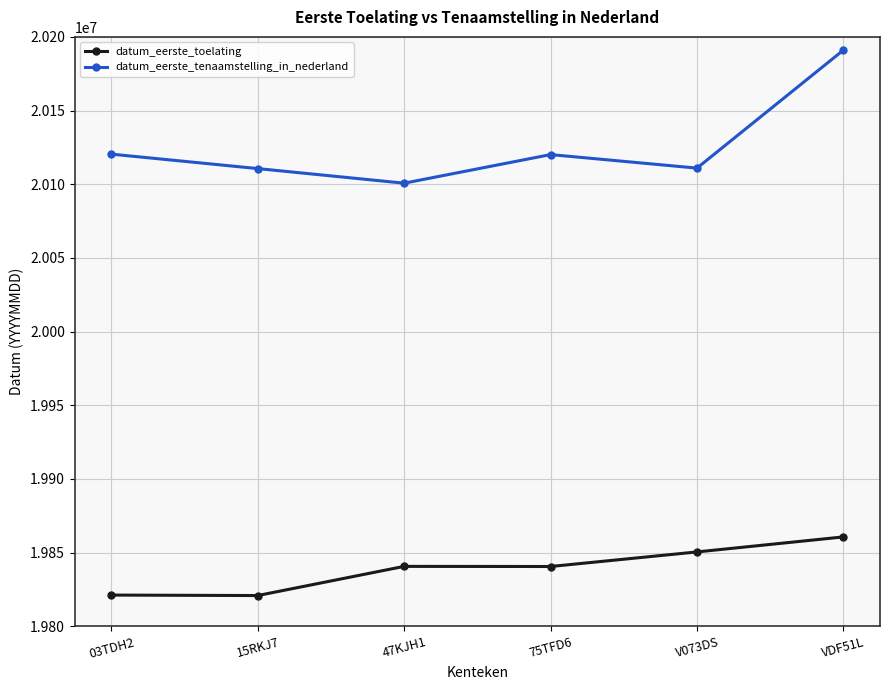

How many interior local valleys does the datum_eerste_tenaamstelling_in_nederland series have?

2